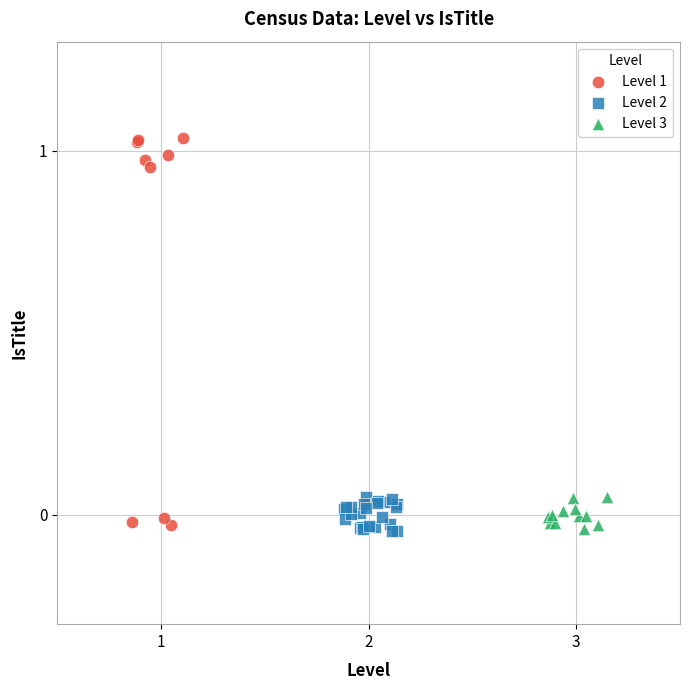

Which series contains the highest Y value?

Level 1